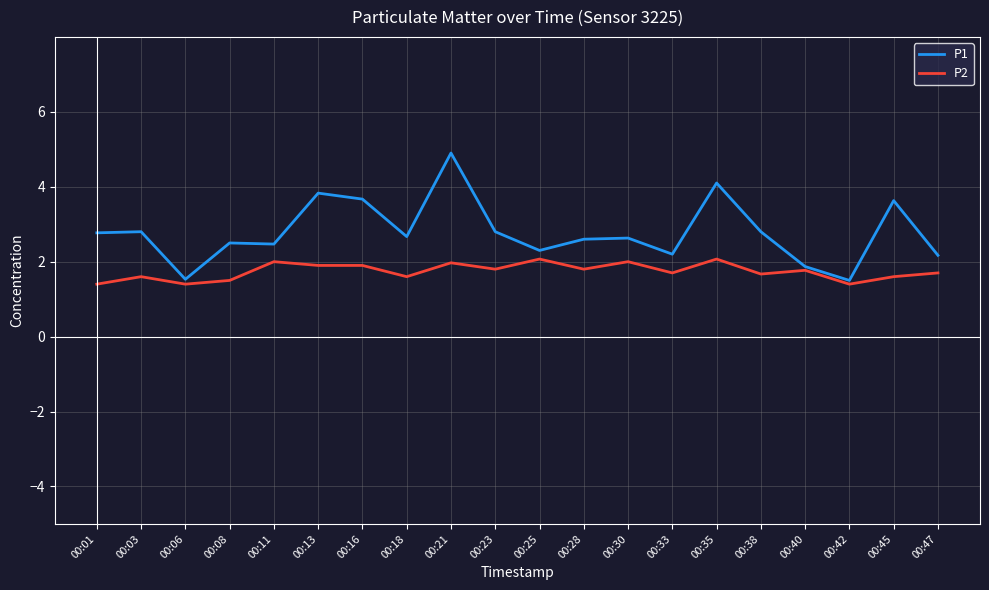

At which category does the chart reach its peak across all series?

00:21